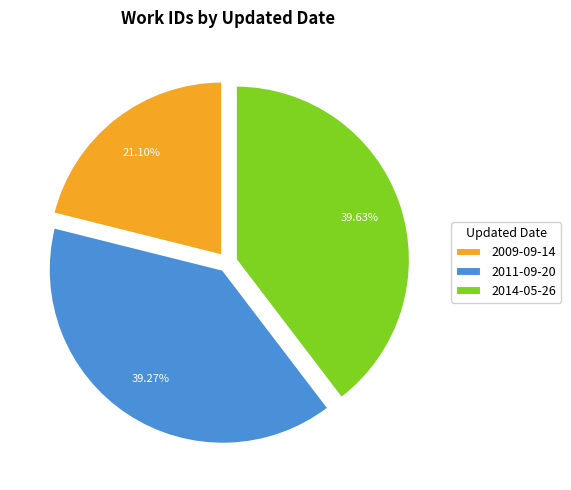

Approximately how many times larger is the value at 2011-09-20 compared to 2014-05-26?

1.0